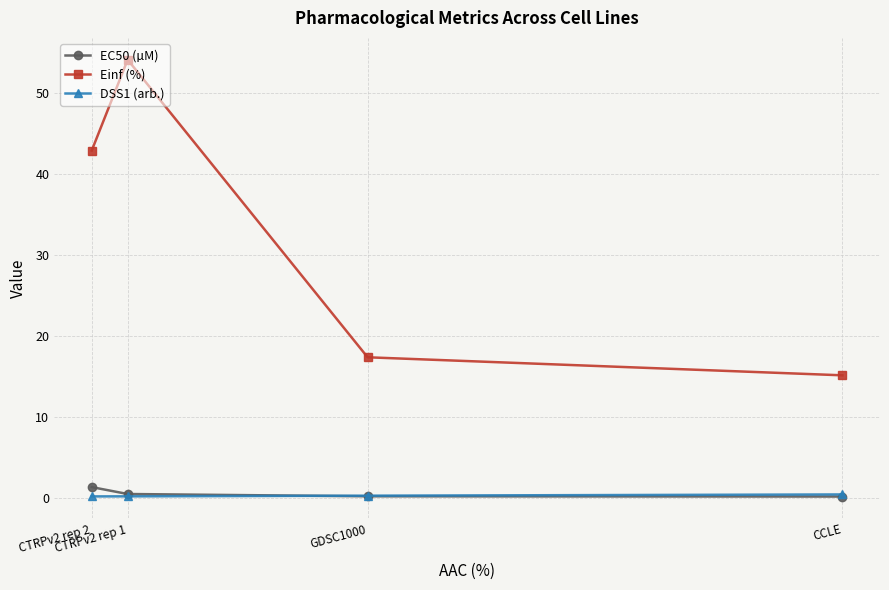

Count the number of data series in this chart.

3